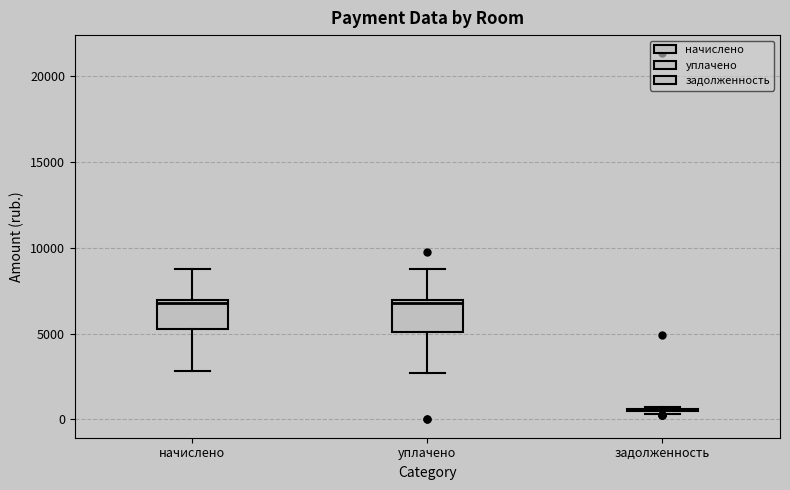

Reading left to right, transcribe this box plot: for each box, give where its median line is, the range the box spans, and where its two whiskers end, as read against the y-axis. The values are not printed on the chart, so give them approximately, as read against the axis.

начислено: median 7000, box 5500 to 7000, whiskers 3000 to 9000
уплачено: median 7000 (just below the box's upper edge), box 5000 to 7000, whiskers 2500 to 8500
задолженность: box collapsed to a line at 500, whiskers 500 to 500